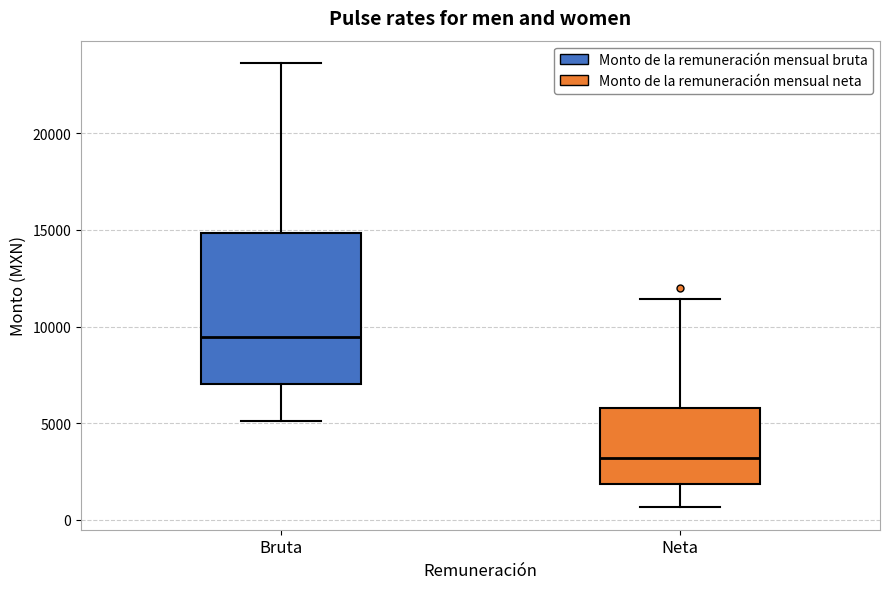

Comparing the boxes themselves (not the whiskers), which one is the tallest?

Bruta